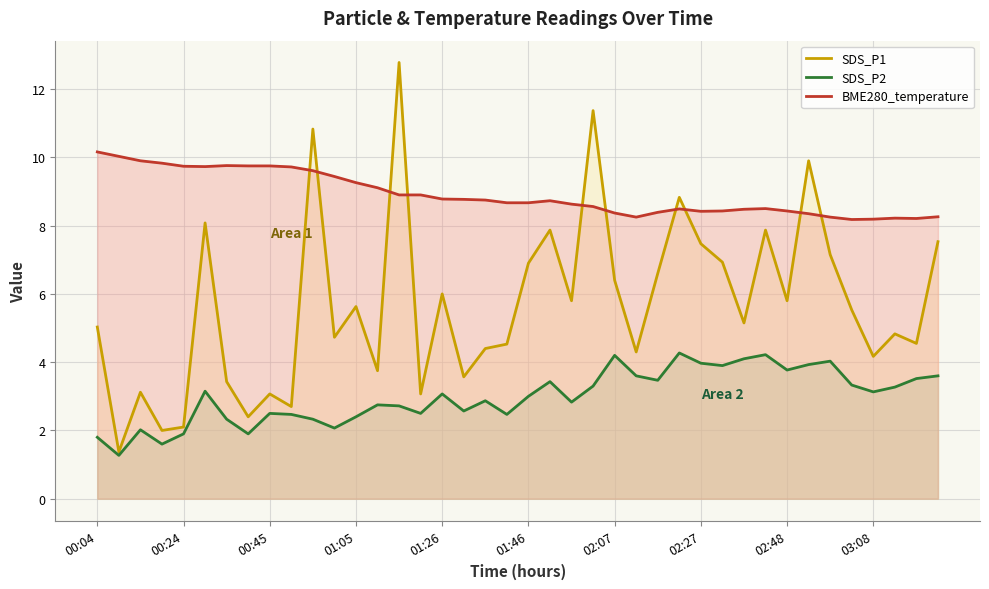

Rank the series at 02:27 from highest to lowest value.

BME280_temperature, SDS_P1, SDS_P2